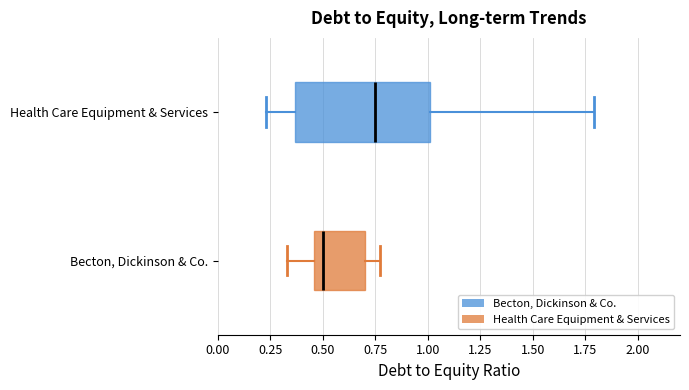

Comparing the boxes themselves (not the whiskers), which one is the widest?

Health Care Equipment & Services